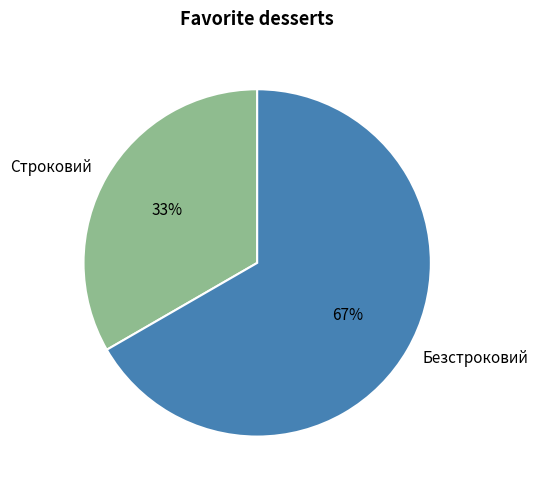

How many slices are in this pie chart?

2